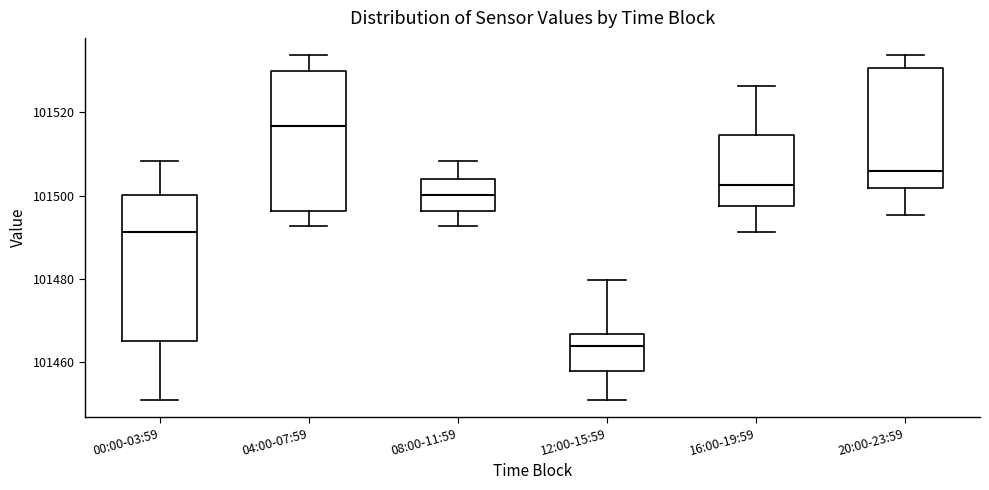

Reading left to right, read every box against the y-axis: the position of its median line, the range the box covers, and the ends of its whiskers. The values are not printed on the chart, so give them approximately, as read against the axis.

00:00-03:59: median 101492, box 101464 to 101500, whiskers 101450 to 101508
04:00-07:59: median 101516, box 101496 to 101530, whiskers 101492 to 101534
08:00-11:59: median 101500, box 101496 to 101504, whiskers 101492 to 101508
12:00-15:59: median 101464, box 101458 to 101466, whiskers 101450 to 101480
16:00-19:59: median 101502, box 101498 to 101514, whiskers 101492 to 101526
20:00-23:59: median 101506, box 101502 to 101530, whiskers 101496 to 101534